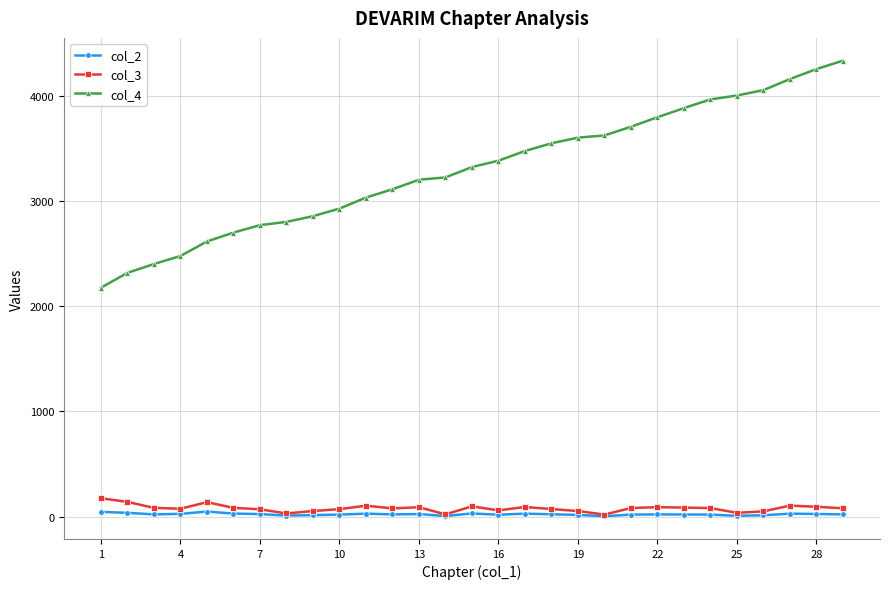

True or false: col_3 and col_4 intersect in this chart.

False